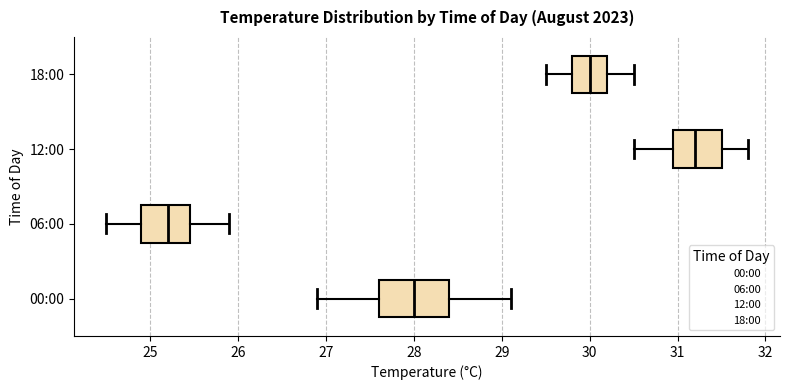

Reading bottom to top, read every box against the x-axis: the position of its median line, the range the box covers, and the ends of its whiskers. The values are not printed on the chart, so give them approximately, as read against the axis.

00:00: median 28.0, box 27.6 to 28.4, whiskers 26.9 to 29.1
06:00: median 25.2, box 24.9 to 25.5, whiskers 24.5 to 25.9
12:00: median 31.2, box 31.0 to 31.5, whiskers 30.5 to 31.8
18:00: median 30.0, box 29.8 to 30.2, whiskers 29.5 to 30.5